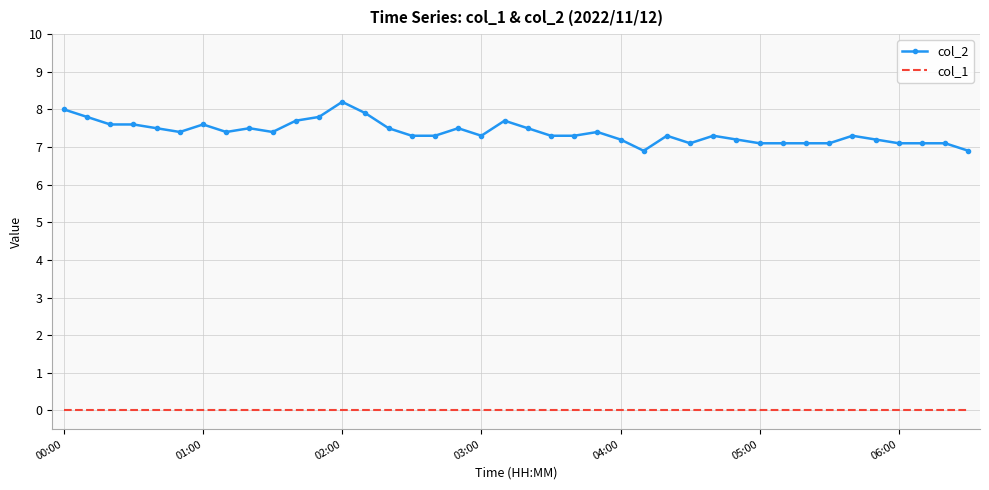

Which series has the largest range (max minus min)?

col_2